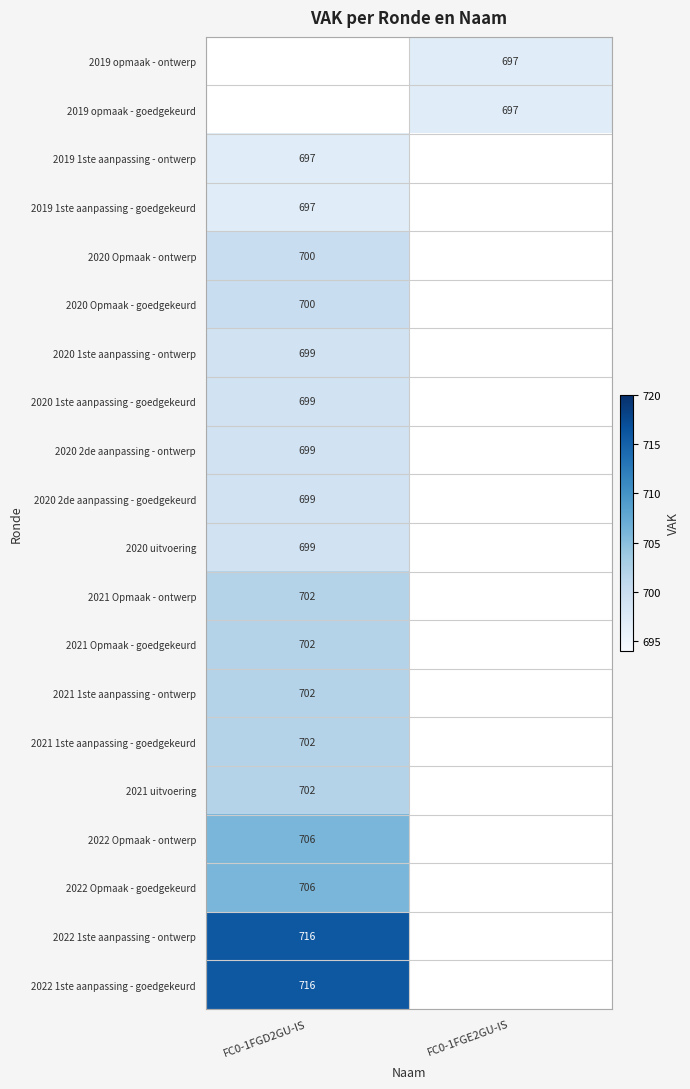

Is it true that 2020 1ste aanpassing - ontwerp equals 699 at FC0-1FGD2GU-IS?

True